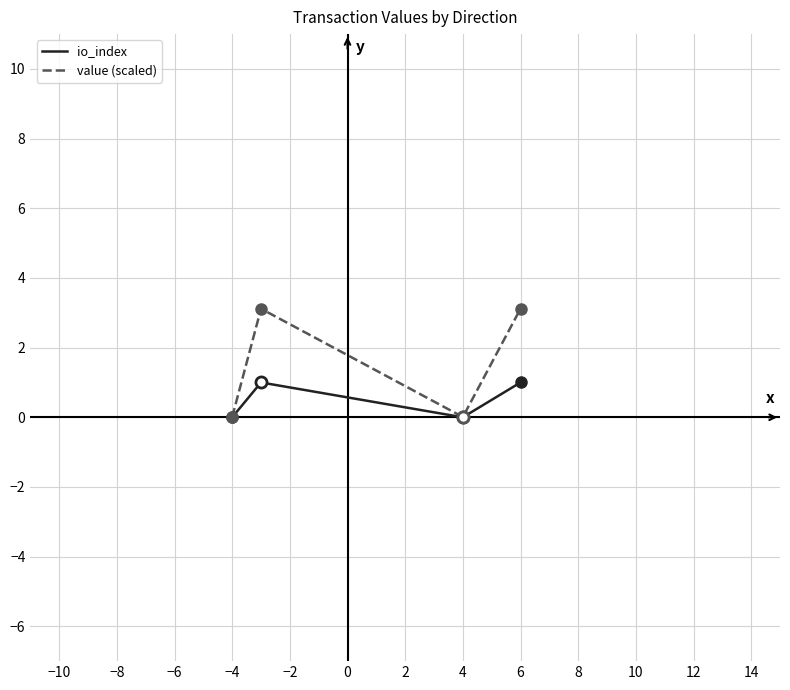

Which series has the largest range (max minus min)?

value (scaled)